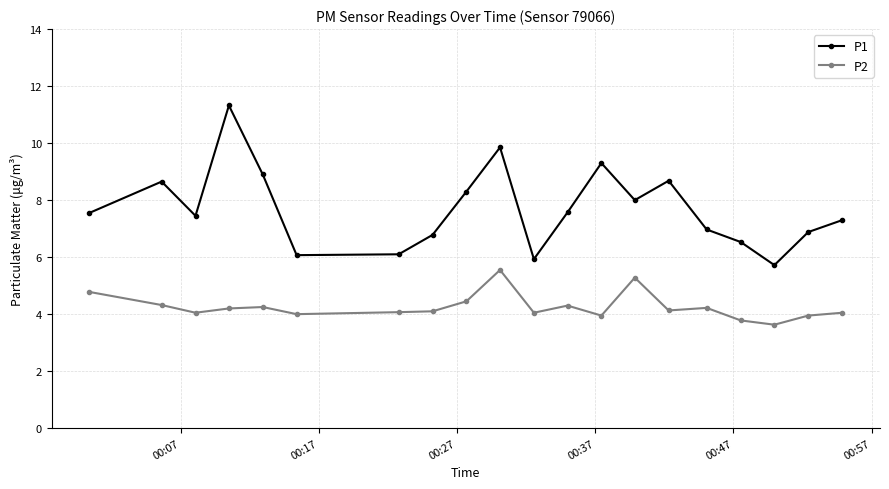

Which series has the widest spread of values?

P1